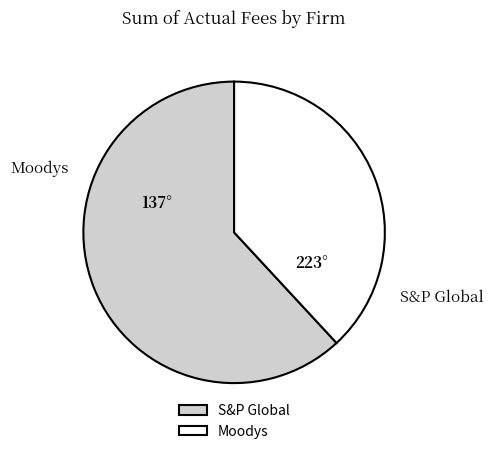

True or false: S&P Global accounts for 62% of the total.

True